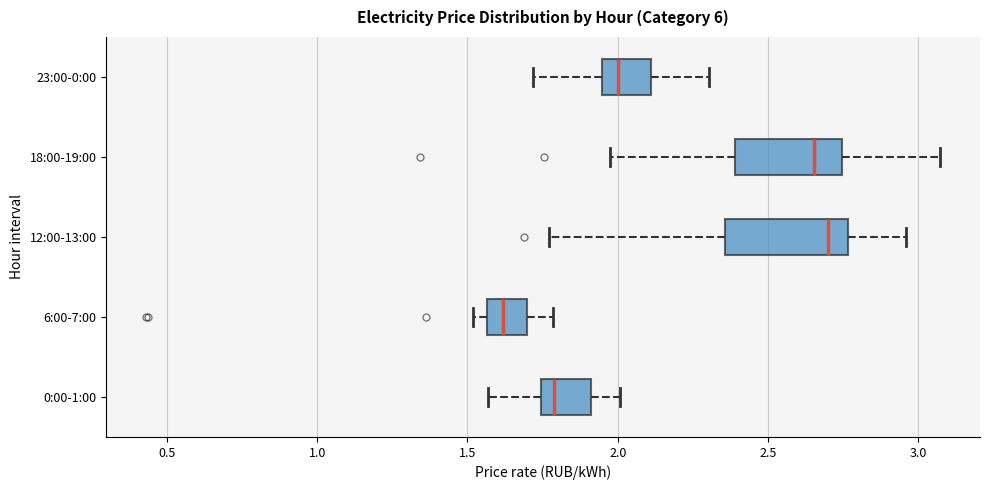

Where does the right whisker of the box for 12:00-13:00 end on the x-axis? The values are not printed on the chart, so give them approximately, as read against the axis.

2.95